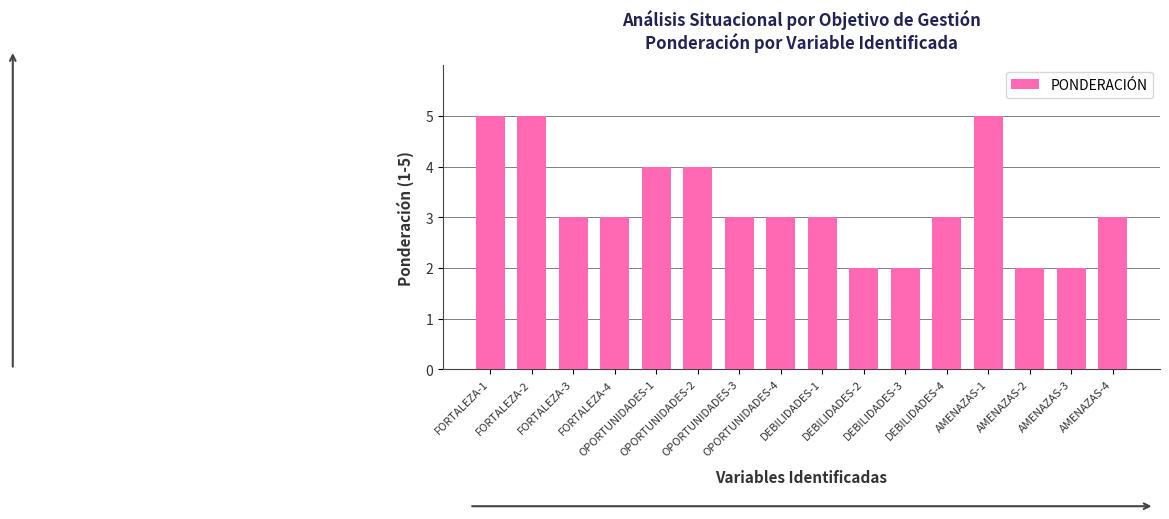

Is it true that the value at AMENAZAS-1 is 7?

False